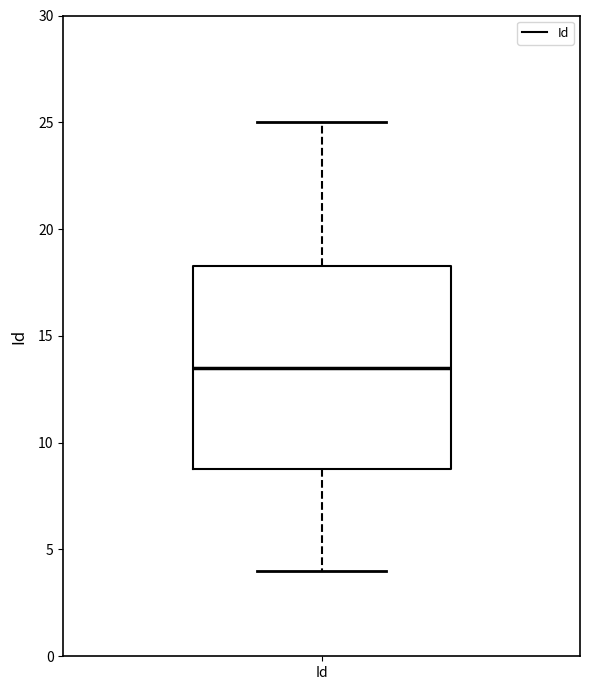

Where is the upper edge of the box for Id on the y-axis? The values are not printed on the chart, so give them approximately, as read against the axis.

18.5